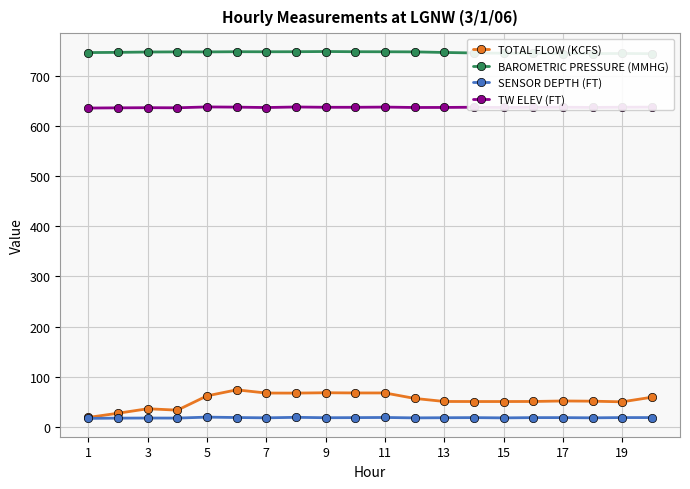

Which series has the largest range (max minus min)?

TOTAL FLOW (KCFS)